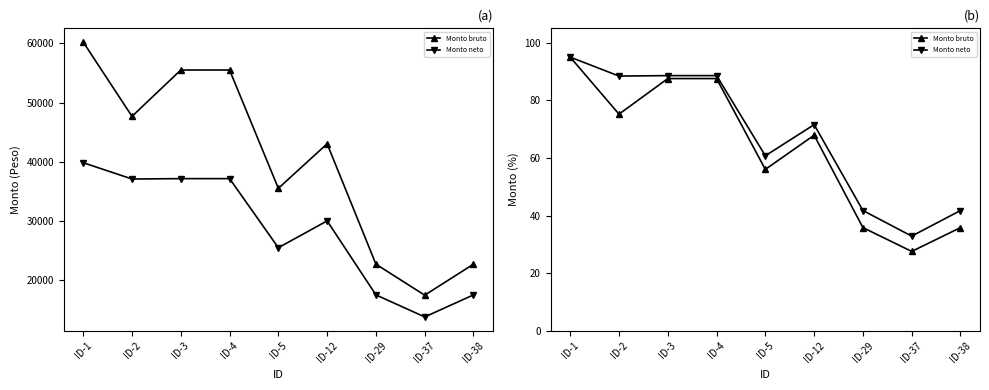

True or false: Monto bruto and Monto neto intersect in this chart.

False